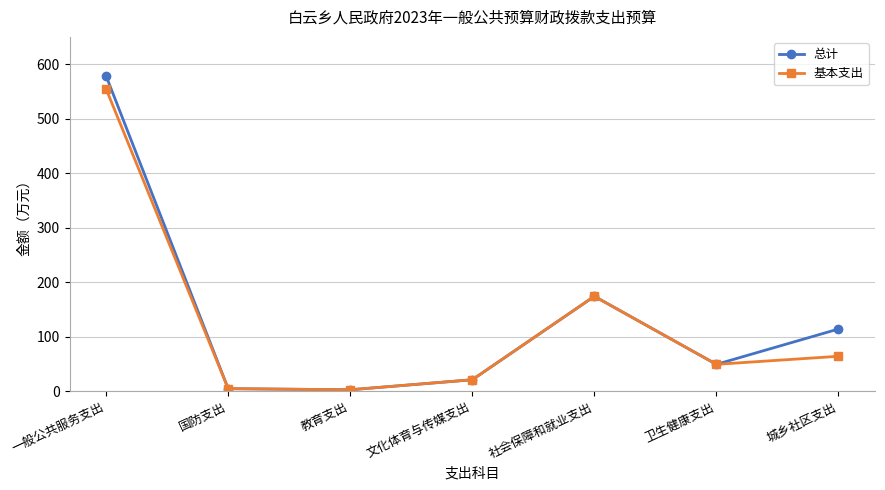

What is the minimum value shown in the chart?

3.0